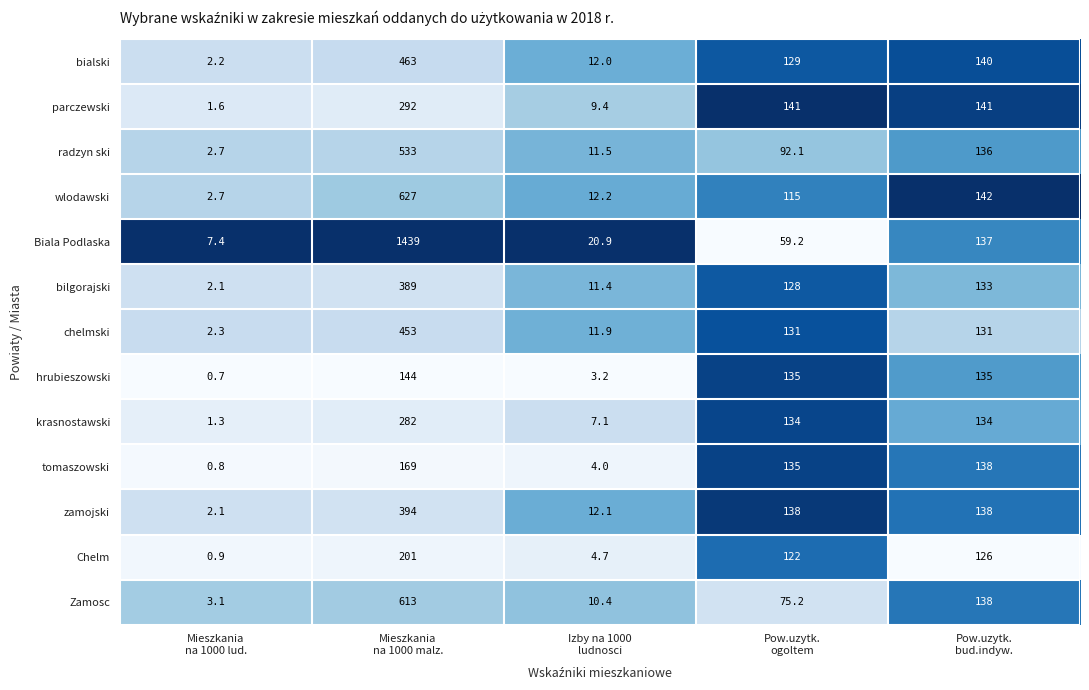

What is the average value of the tomaszowski series?

89.4